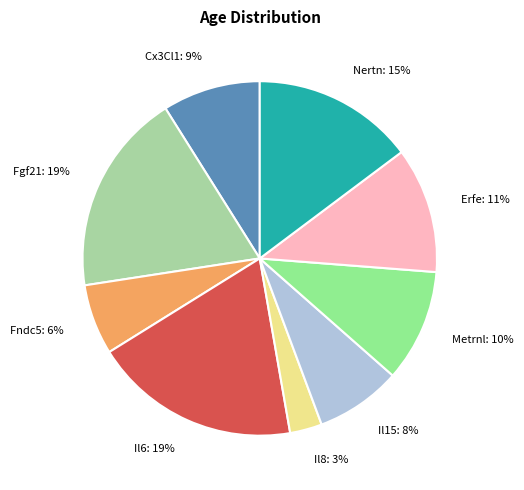

The Il15 slice represents 8% of the pie. True or false?

True